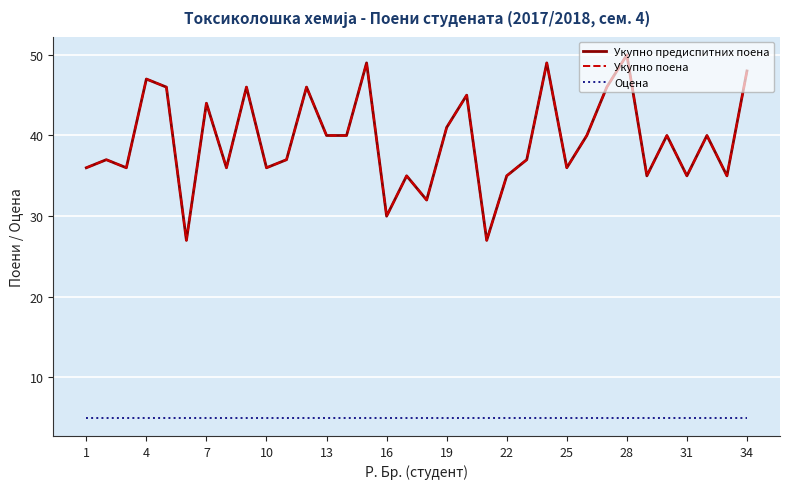

Is this an area chart (filled region under the line)?

No